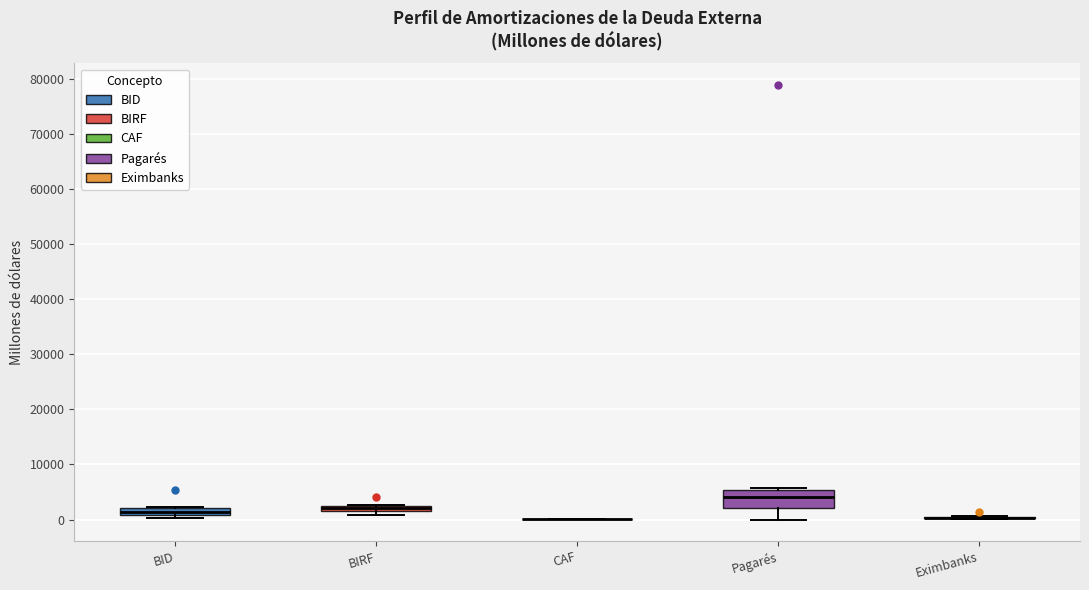

Which box is the tallest, from its lower edge to its upper edge?

Pagarés